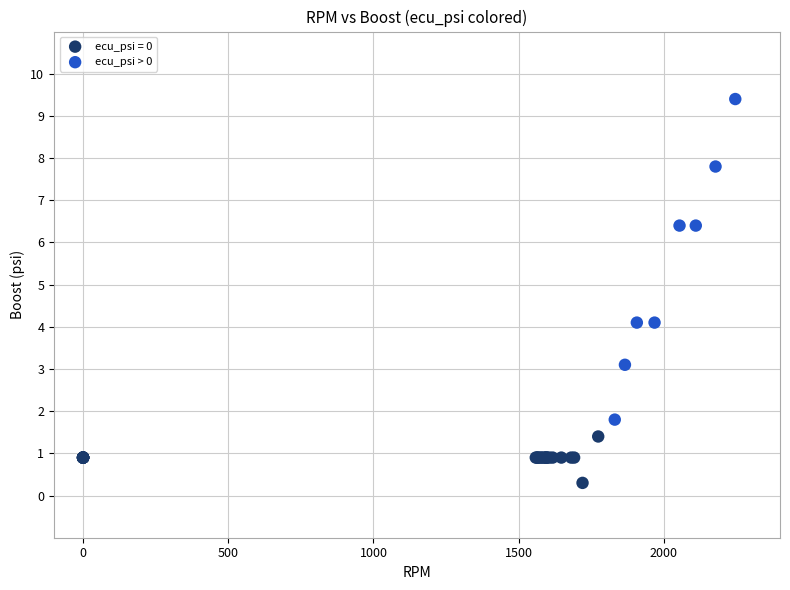

Which series contains the lowest Y value?

ecu_psi = 0